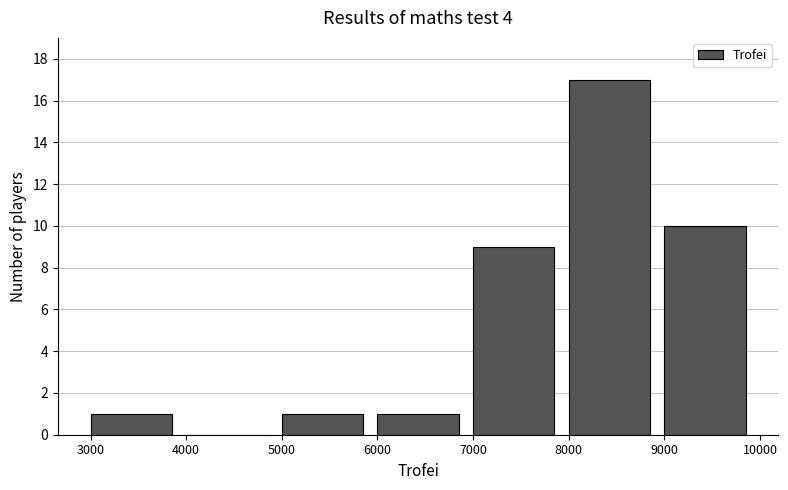

Reading left to right, list every bar in this chart as the range it spans on the x-axis followed by its height. The values are not printed on the chart, so give them approximately, as read against the axis.

3000 to 4000: 1
4000 to 5000: 0
5000 to 6000: 1
6000 to 7000: 1
7000 to 8000: 9
8000 to 9000: 17
9000 to 10000: 10